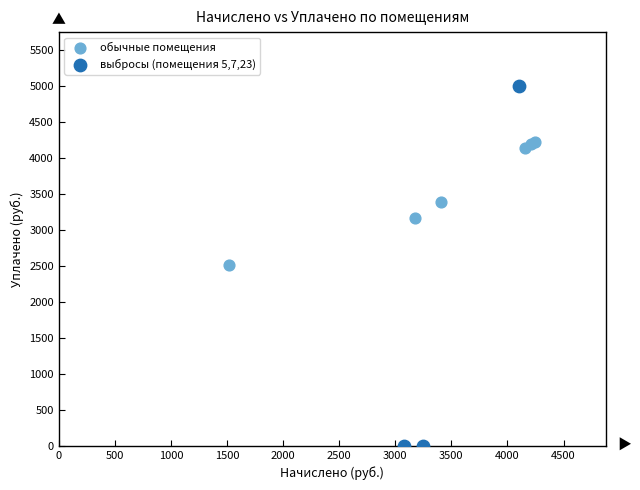

Which series contains the lowest Y value?

выбросы (помещения 5,7,23)